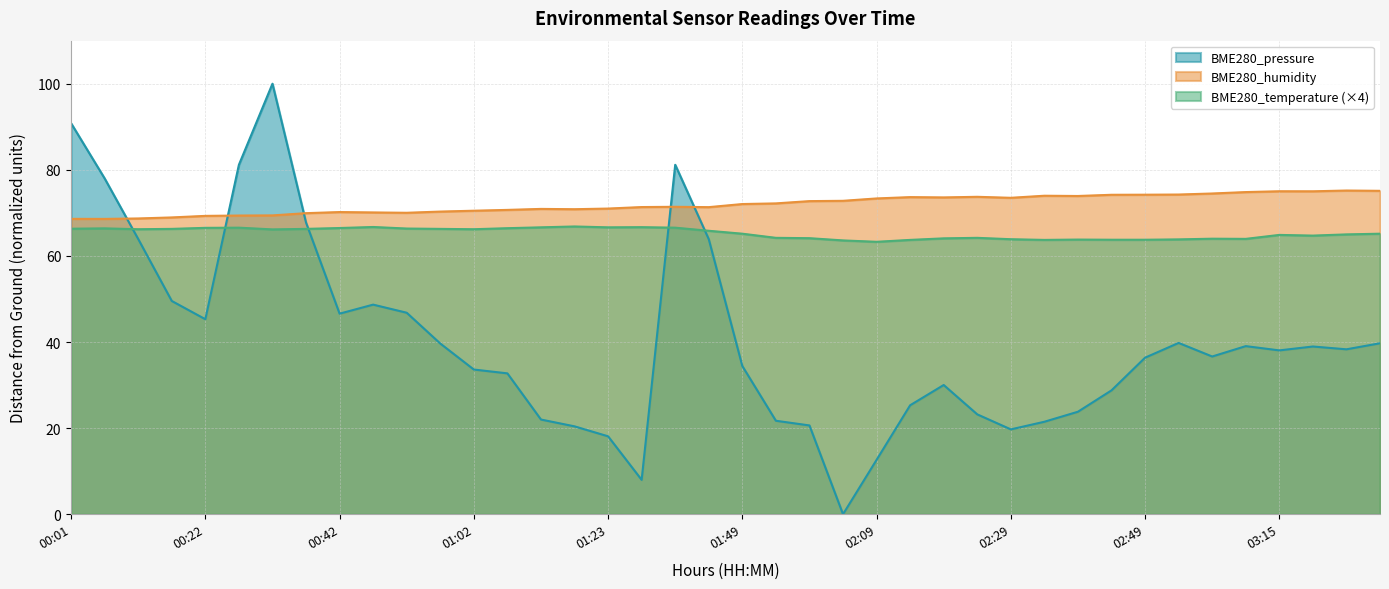

Where is the first local maximum for BME280_temperature?

00:06